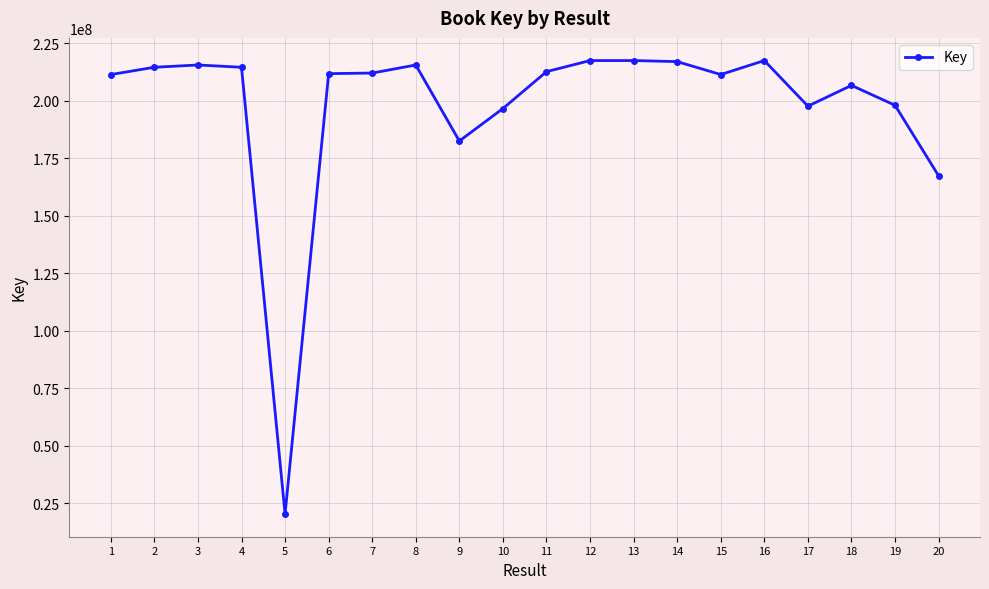

Between 18 and 13, which is larger?

13